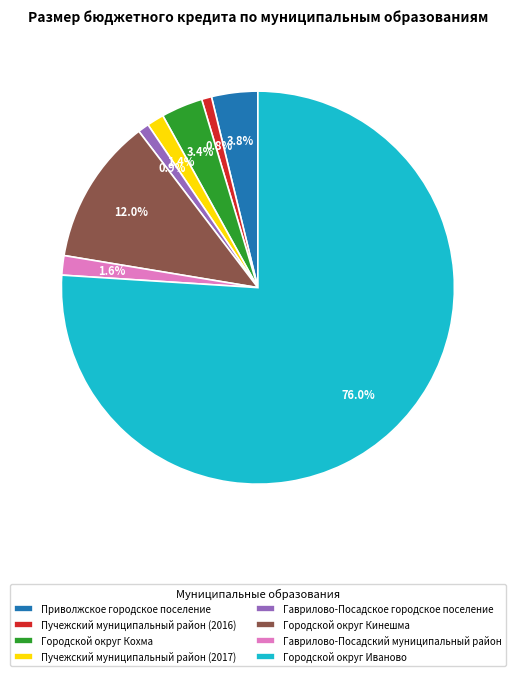

To the nearest percent, what percentage of the pie is Гаврилово-Посадское городское поселение?

1%